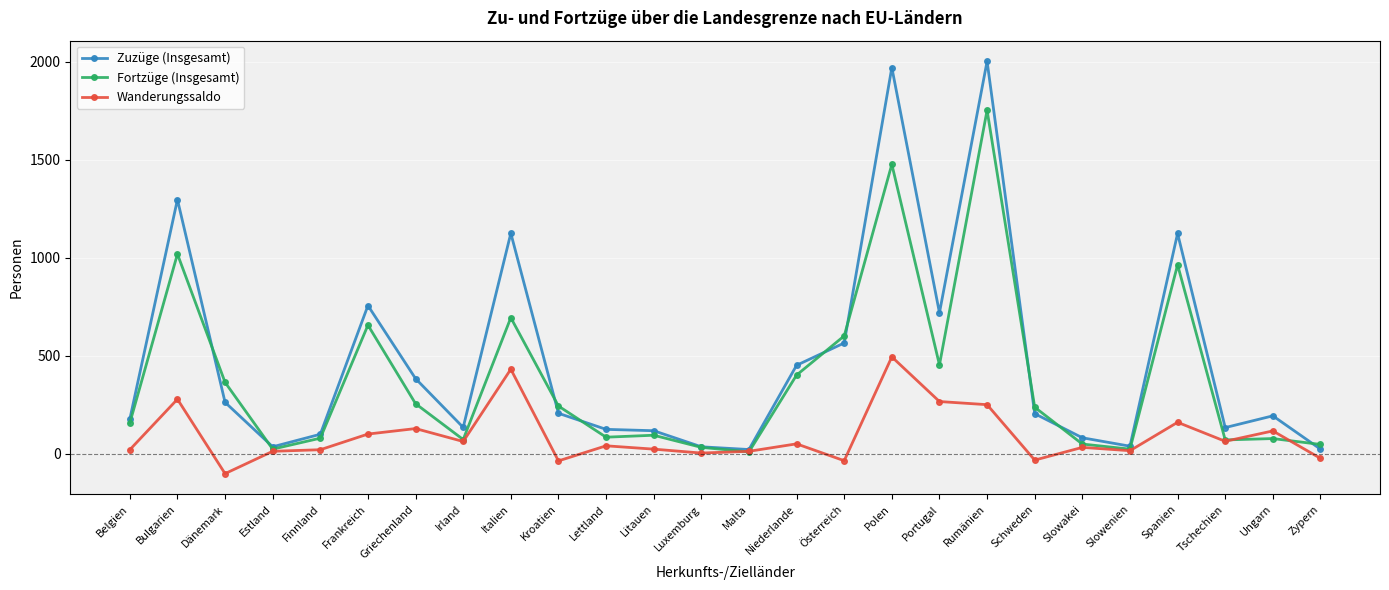

Rank the series at Österreich from highest to lowest value.

Fortzüge (Insgesamt), Zuzüge (Insgesamt), Wanderungssaldo